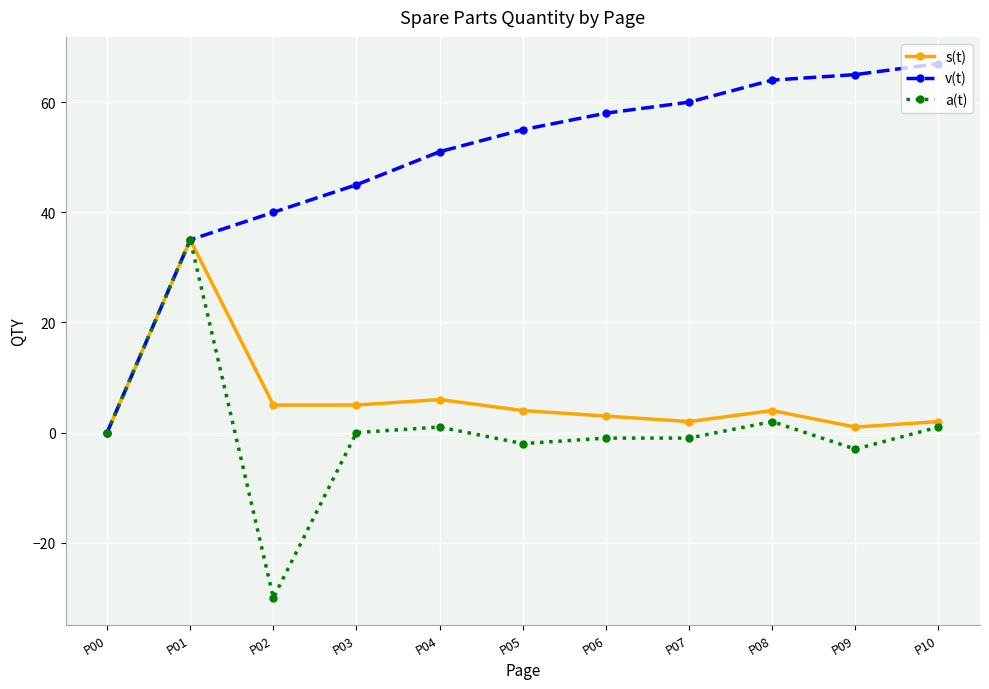

The value of v(t) at P03 is 45. True or false?

True